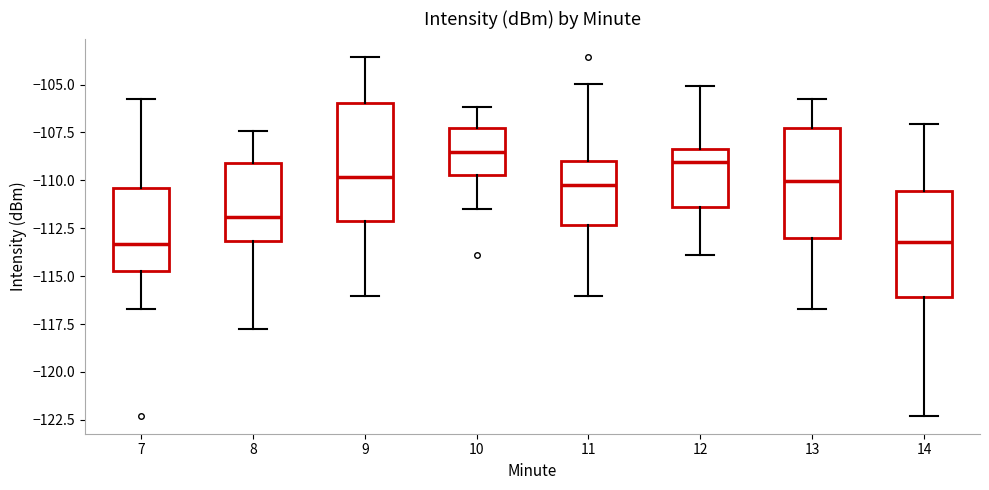

Where does the upper whisker of the box at x = 10 end on the y-axis? The values are not printed on the chart, so give them approximately, as read against the axis.

-106.0